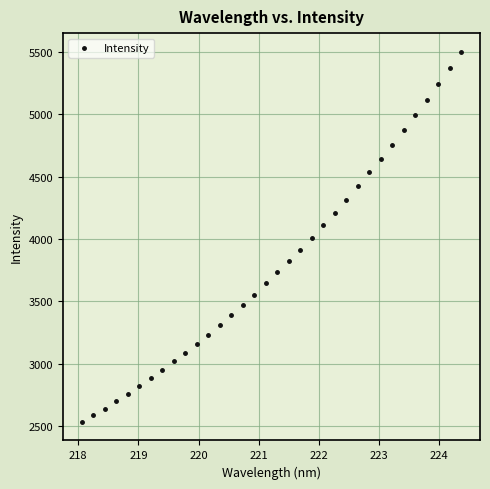

What is the range of Y values (max minus min)?

2968.3